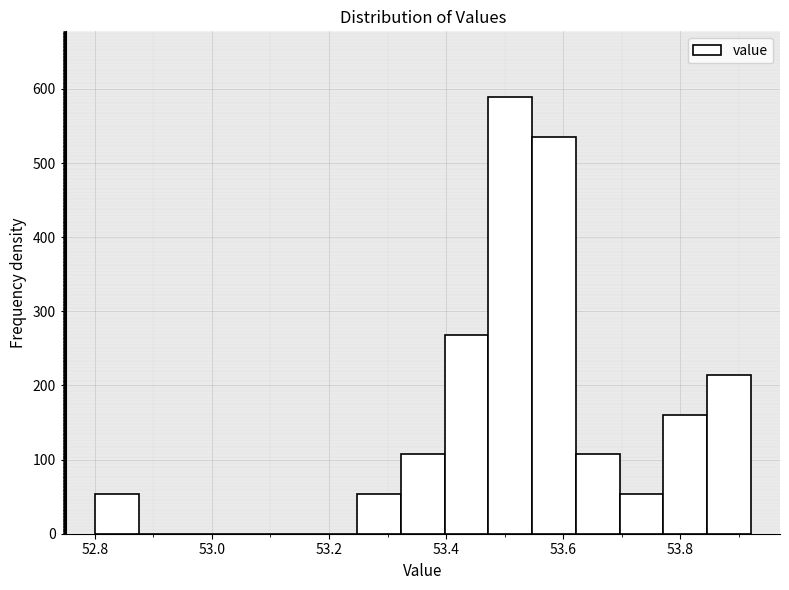

Around what value on the x-axis is the tallest bar? Give the approximate position of its centre, as read against the axis.

53.50